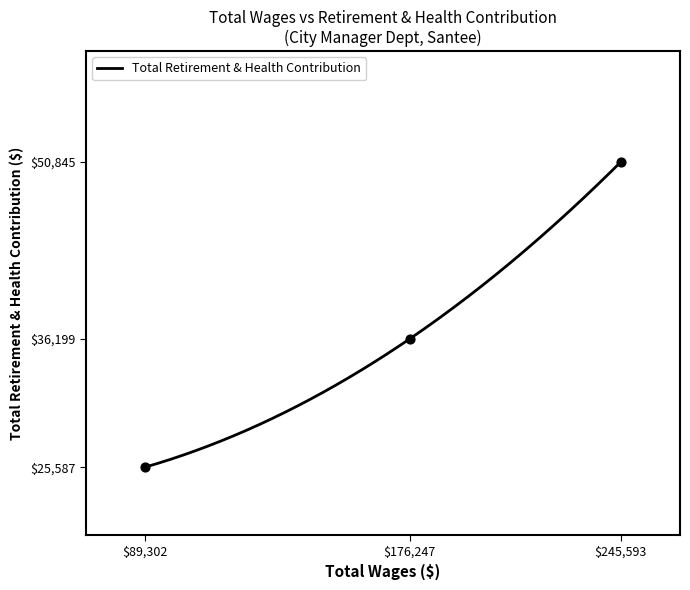

Approximately how many times larger is the value at 176247.0 compared to 245593.0?

0.7